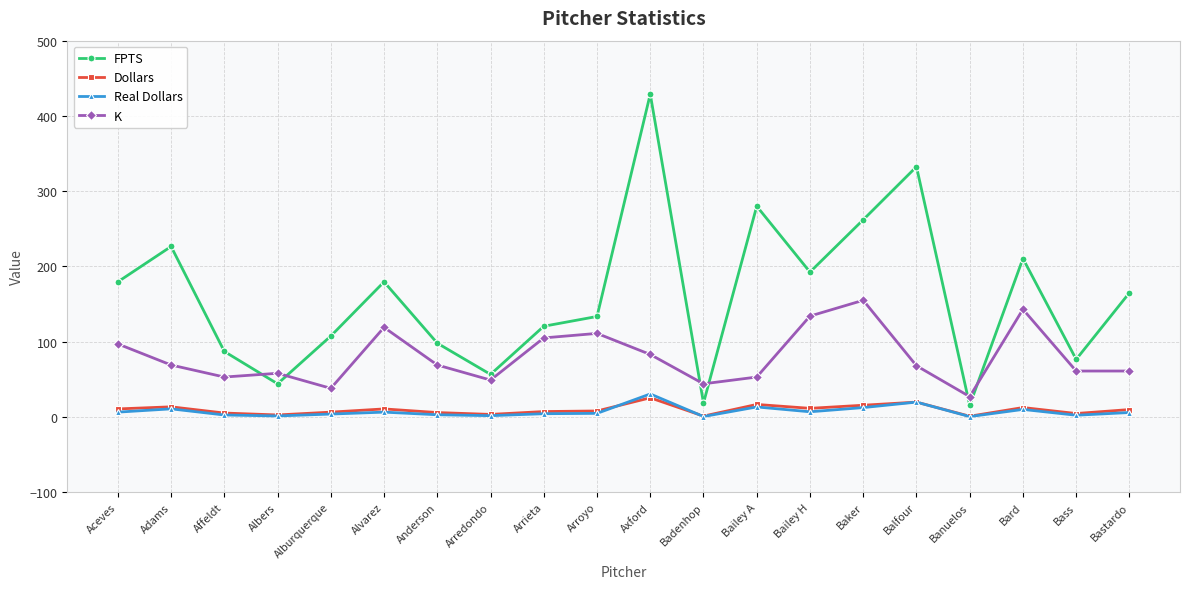

True or false: Dollars and FPTS cross at least once.

False